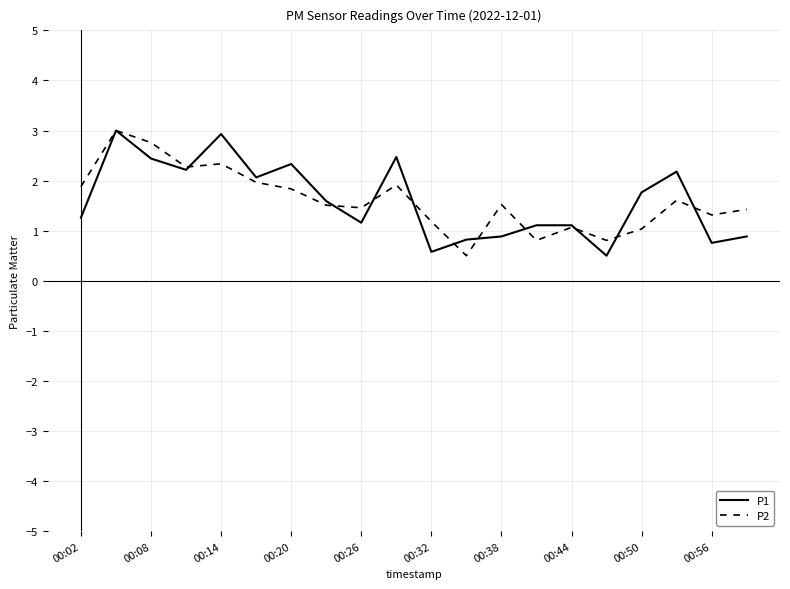

After their last crossing, which series has the higher values: P1 or P2?

P2